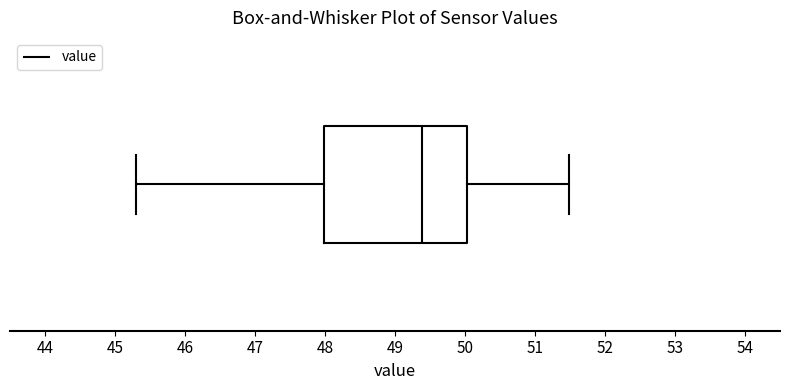

Read this box plot against the x-axis: the position of the median line, the range covered by the box, and the ends of both whiskers. The values are not printed on the chart, so give them approximately, as read against the axis.

median 49.4, box 48.0 to 50.0, whiskers 45.3 to 51.5